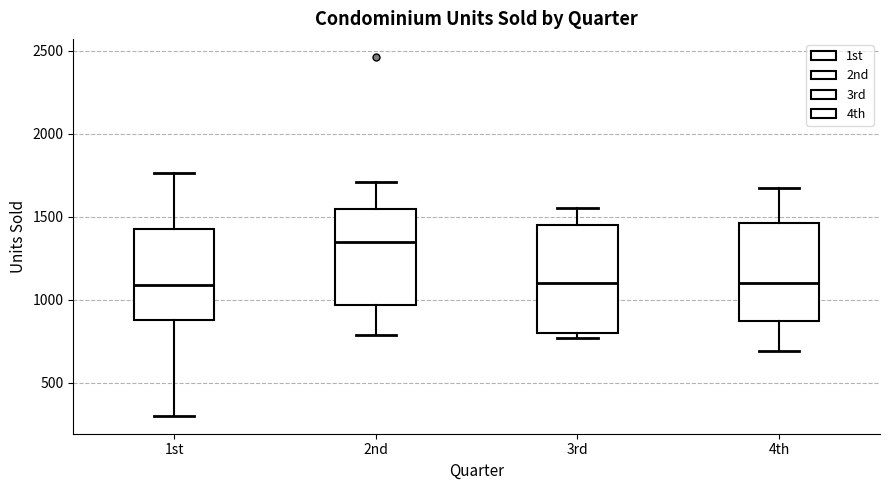

Which box is the tallest, from its lower edge to its upper edge?

3rd